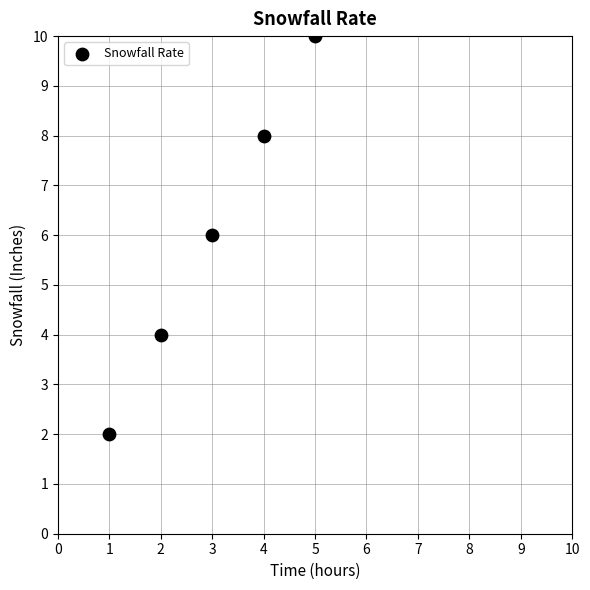

What is the average Y value?

6